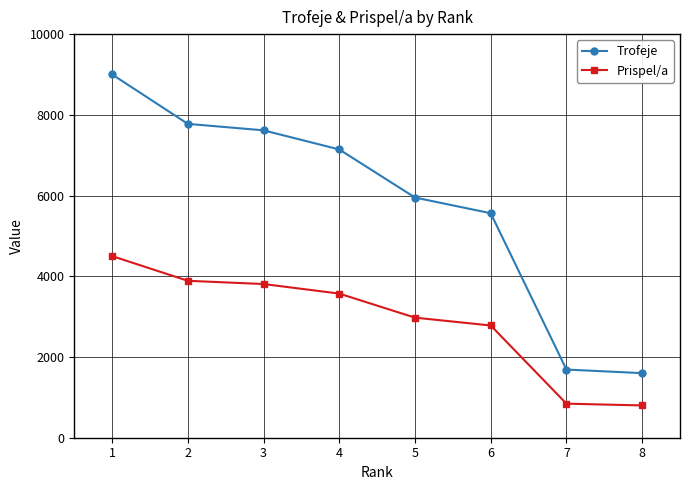

List the series in order of their peak value, lowest first.

Prispel/a, Trofeje